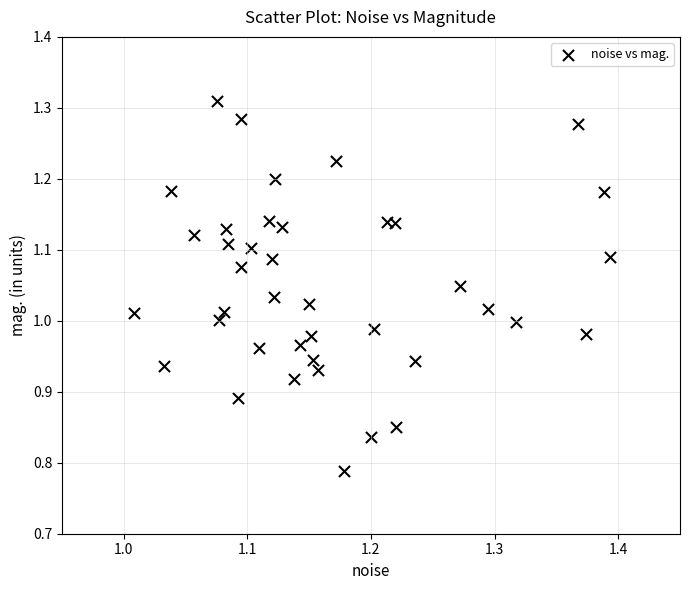

What is the range of Y values (max minus min)?

0.5